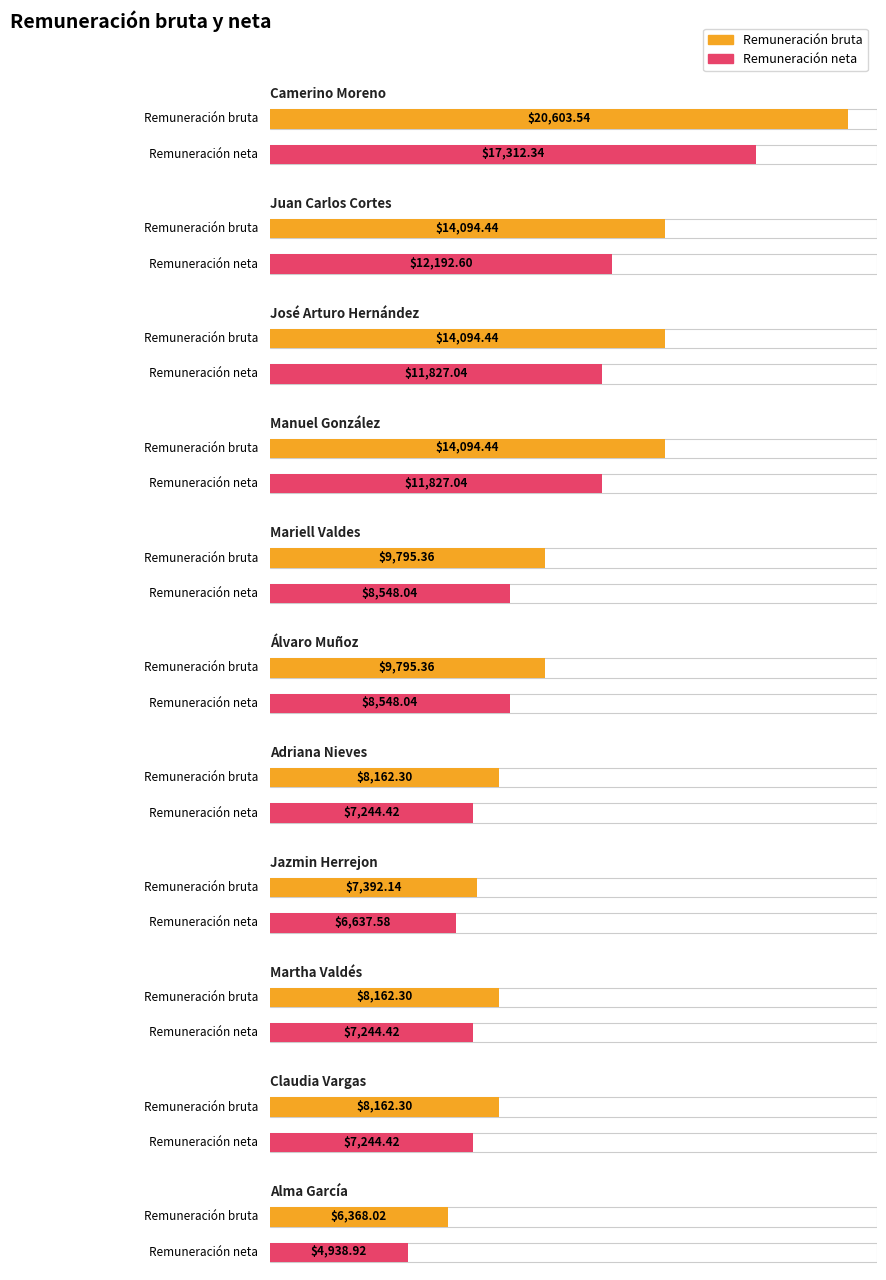

The value of Remuneración bruta at Jazmin Herrejon is 2371.6. True or false?

False